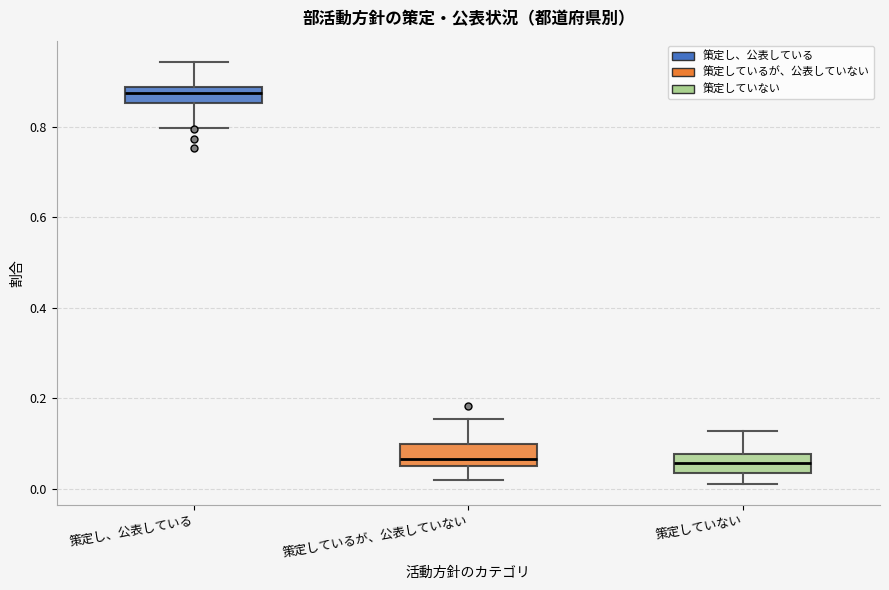

Where does the lower whisker of the box for 策定し、公表している end on the y-axis? The values are not printed on the chart, so give them approximately, as read against the axis.

0.80